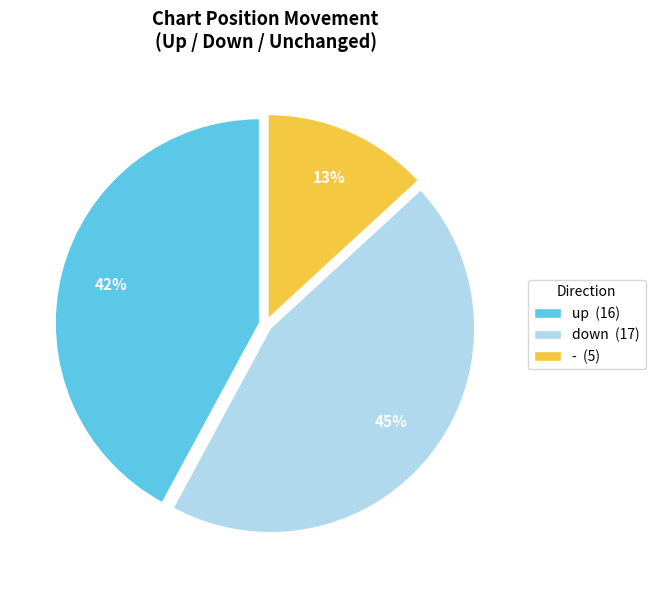

How many slices are in this pie chart?

3